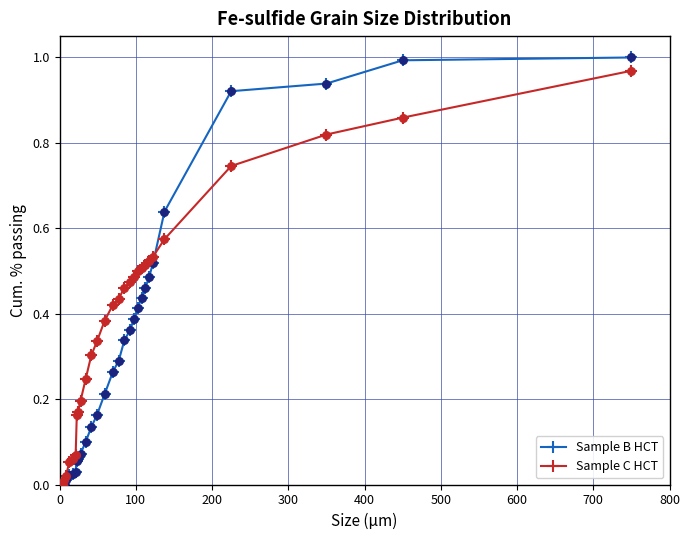

Which series has the widest spread of values?

Sample B HCT